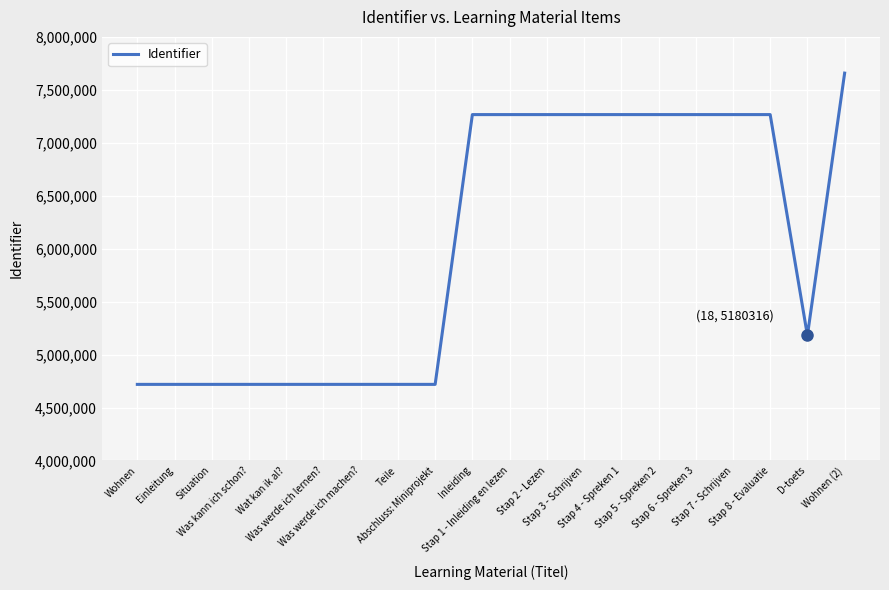

What is the maximum value shown in the chart?

7657923